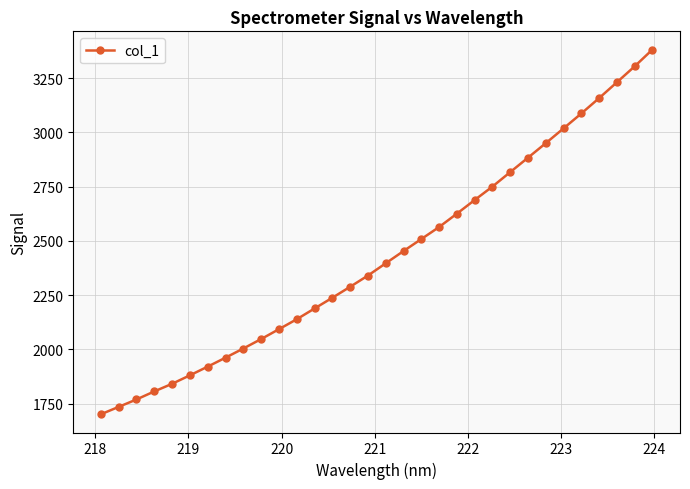

What is the value of the 27th point from the left?

3018.7